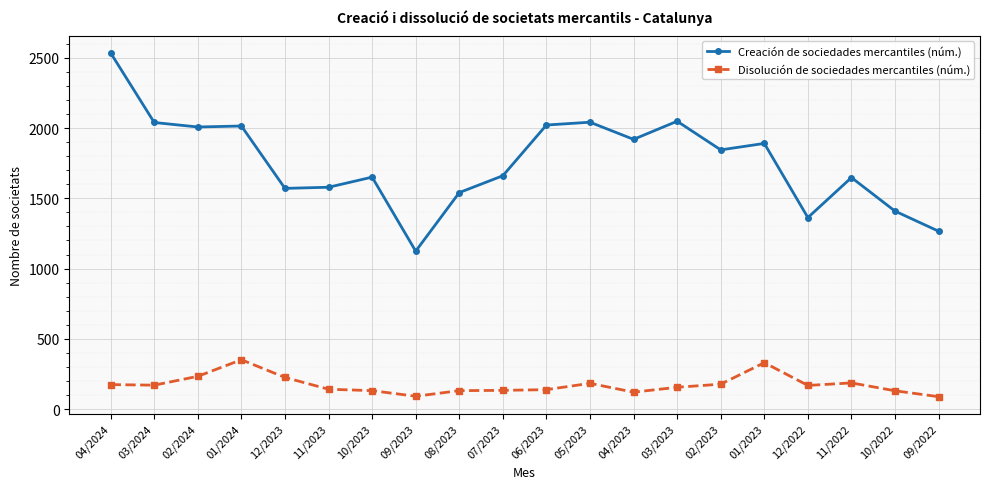

At which label does Creación de sociedades mercantiles (núm.) first exceed 1845?

04/2024